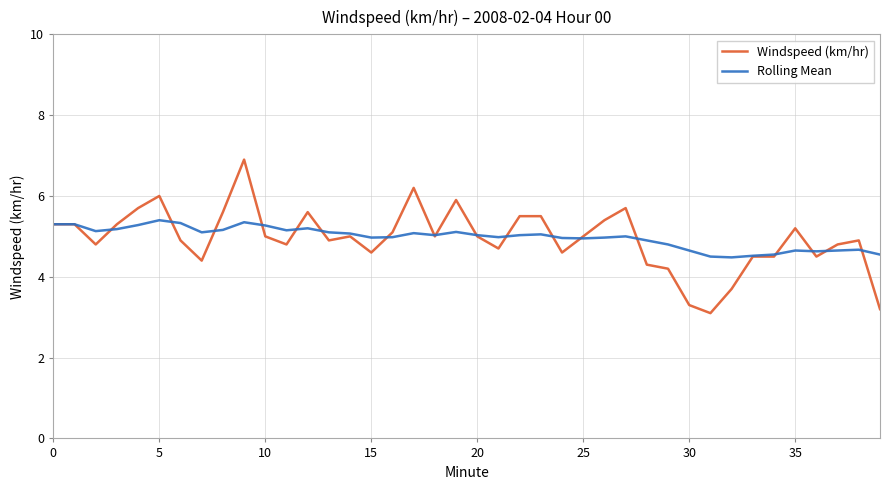

Which series has the widest spread of values?

Windspeed (km/hr)